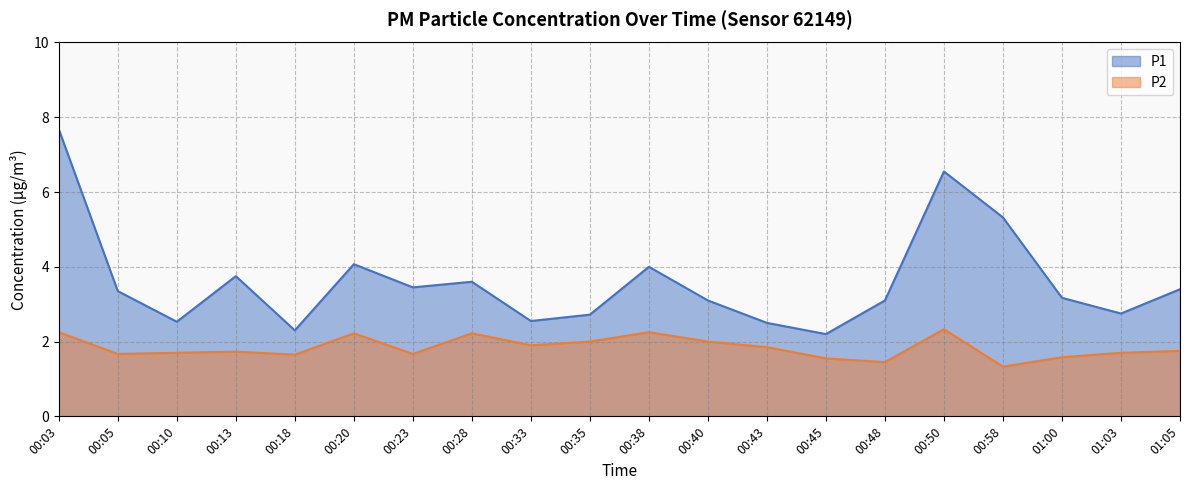

List the series in order of their overall mean, highest first.

P1, P2